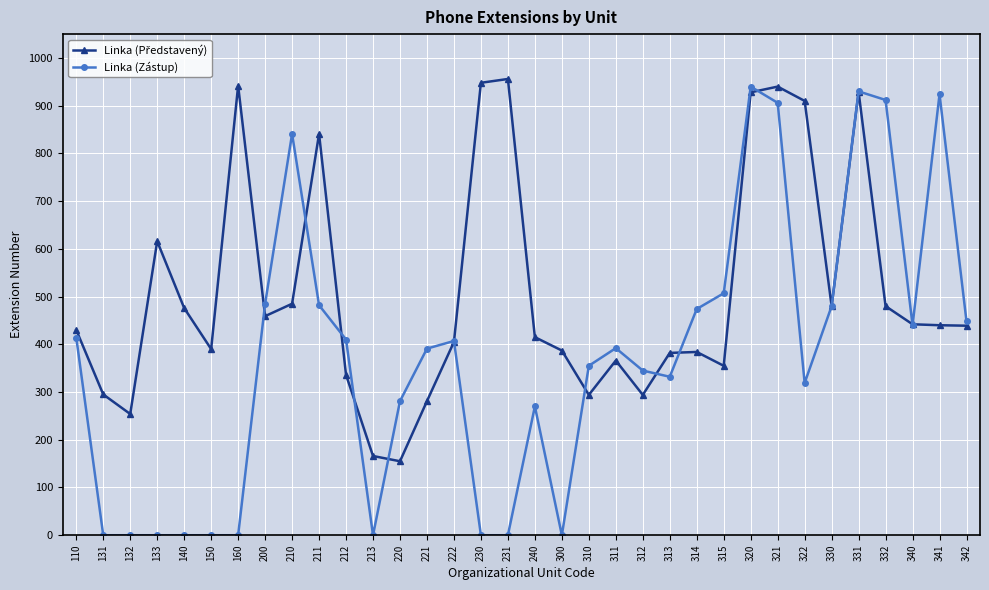

Which series has the widest spread of values?

Linka (Zástup)